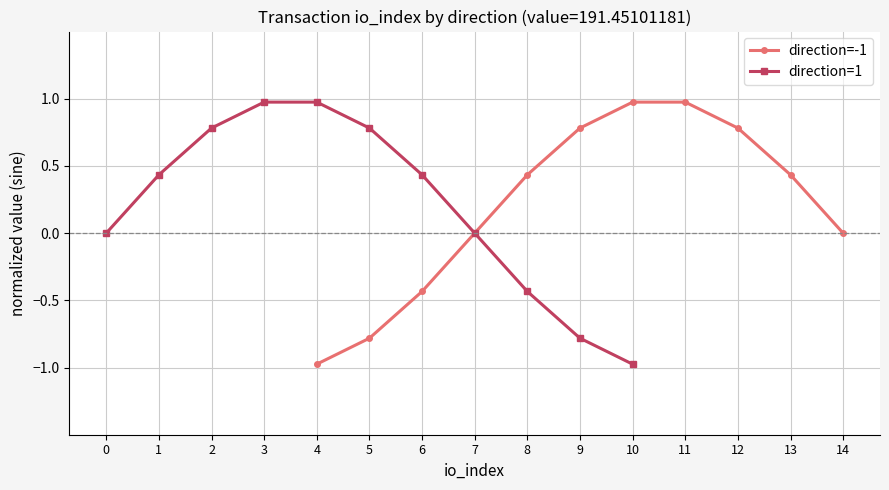

Does the chart display data point markers on the line(s)?

Yes